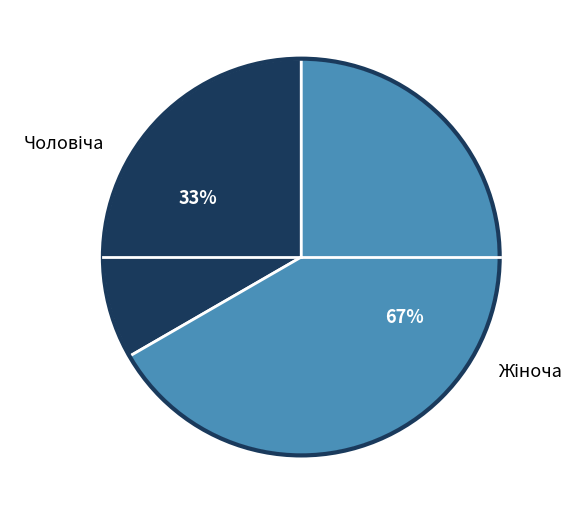

To the nearest percent, what is the average slice percentage?

50%